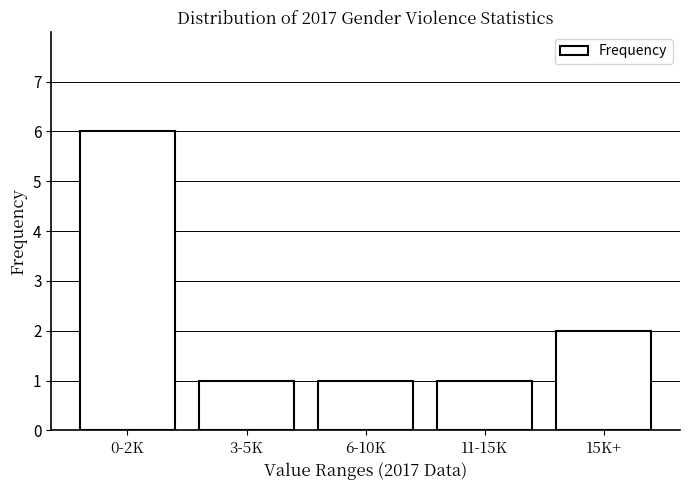

Reading right to left, list all the values displayed in this chart.

2	1	1	1	6